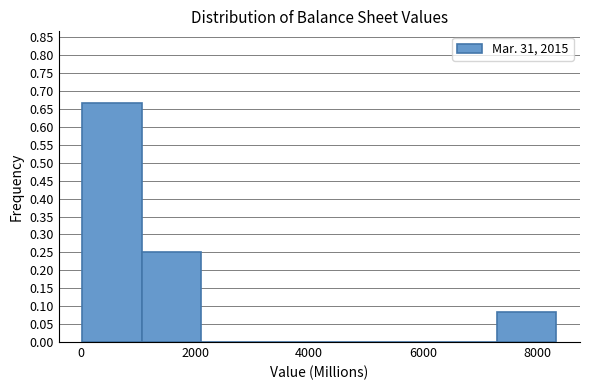

How tall is the bar that spans 1000 to 2000 on the x-axis? Neither the bar edges nor the heights are printed on the chart, so give them approximately, as read against the axes.

0.250